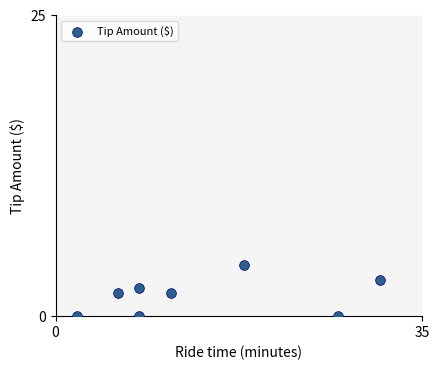

What is the average X value?

13.9